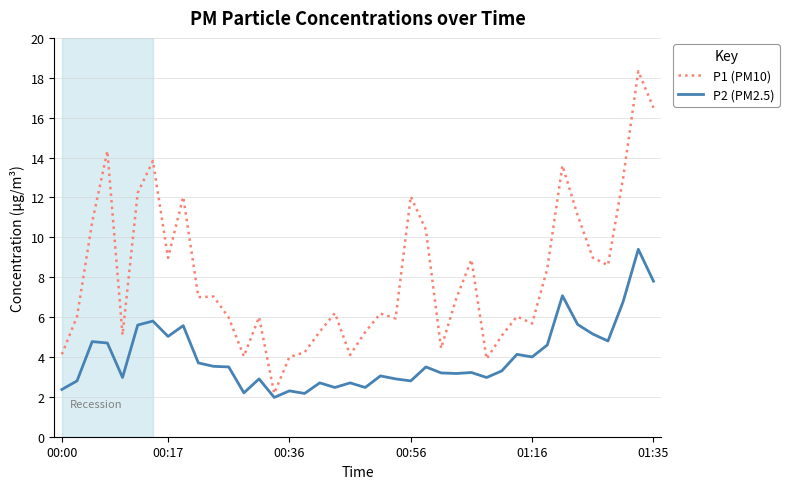

What is the minimum value for P1 (PM10)?

2.2